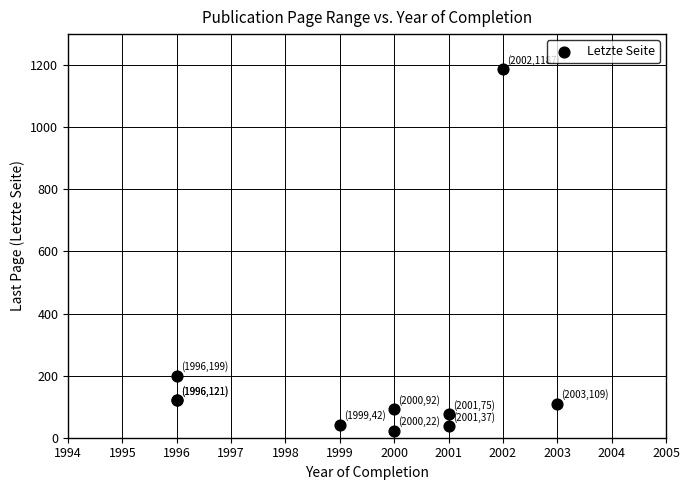

What Y value in the scatter plot is closest to 604?

199